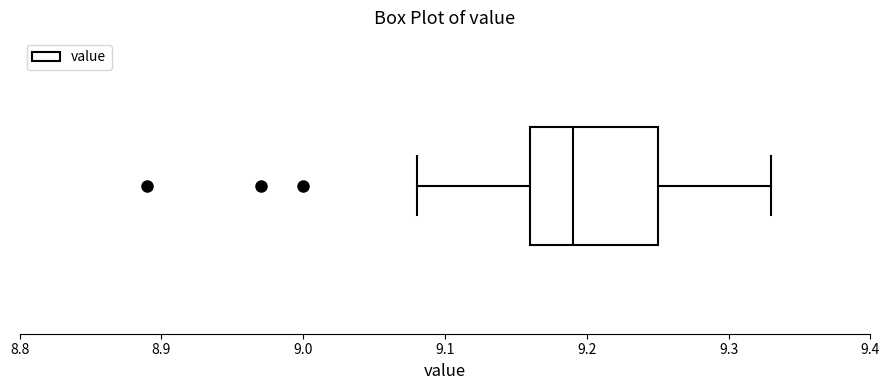

Where is the right edge of the box on the x-axis? The values are not printed on the chart, so give them approximately, as read against the axis.

9.25